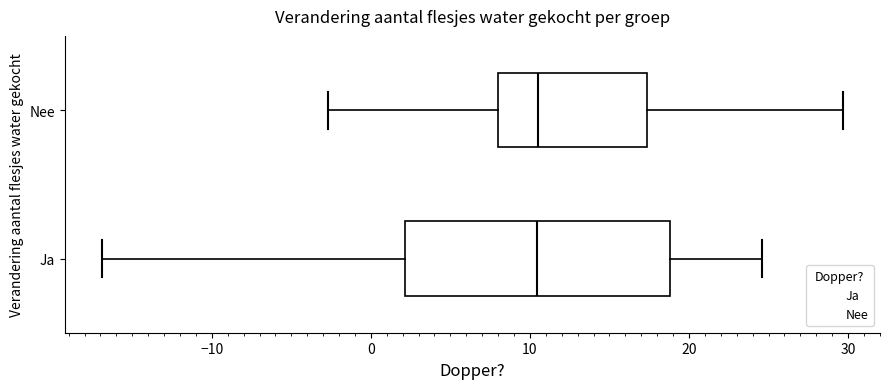

Which box is the widest, from its left edge to its right edge?

Ja